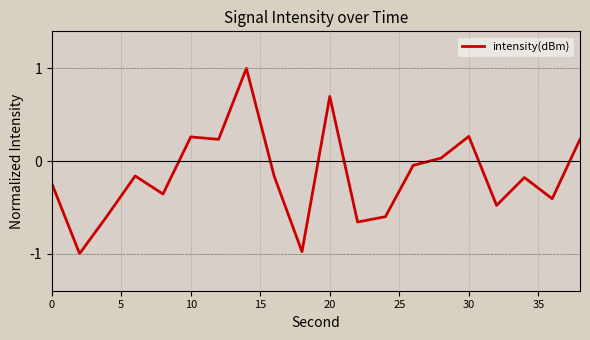

Count the number of data series in this chart.

1